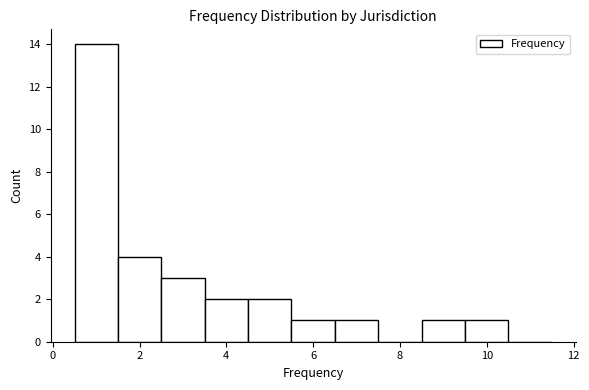

Reading left to right, list every bar in this chart as the range it spans on the x-axis followed by its height. Neither the bar edges nor the heights are printed on the chart, so give them approximately, as read against the axes.

0.5 to 1.5: 14
1.5 to 2.5: 4
2.5 to 3.5: 3
3.5 to 4.5: 2
4.5 to 5.5: 2
5.5 to 6.5: 1
6.5 to 7.5: 1
7.5 to 8.5: 0
8.5 to 9.5: 1
9.5 to 10.5: 1
10.5 to 11.5: 0